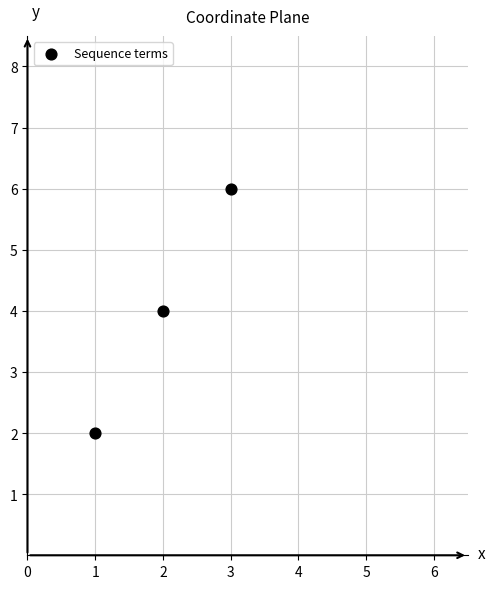

What is the average Y value?

4